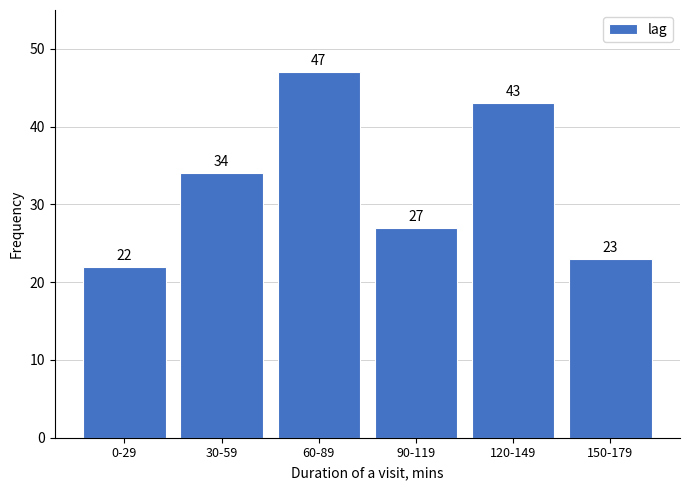

Reading left to right, transcribe all the data shown in this chart.

22	34	47	27	43	23